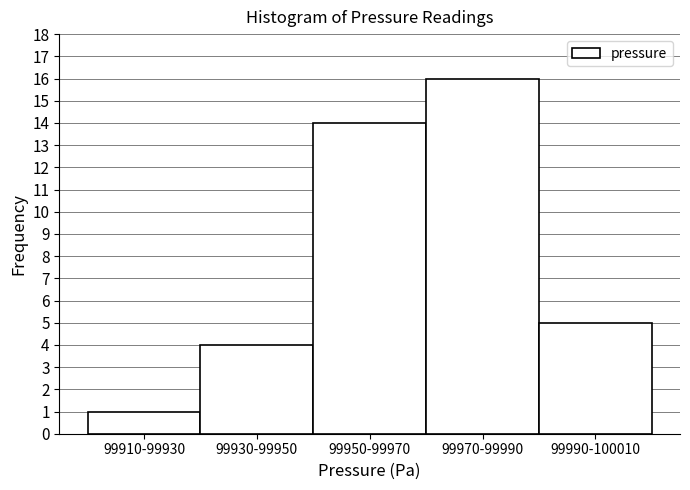

Reading left to right, extract all data points from this chart.

99910-99930=1	99930-99950=4	99950-99970=14	99970-99990=16	99990-100010=5